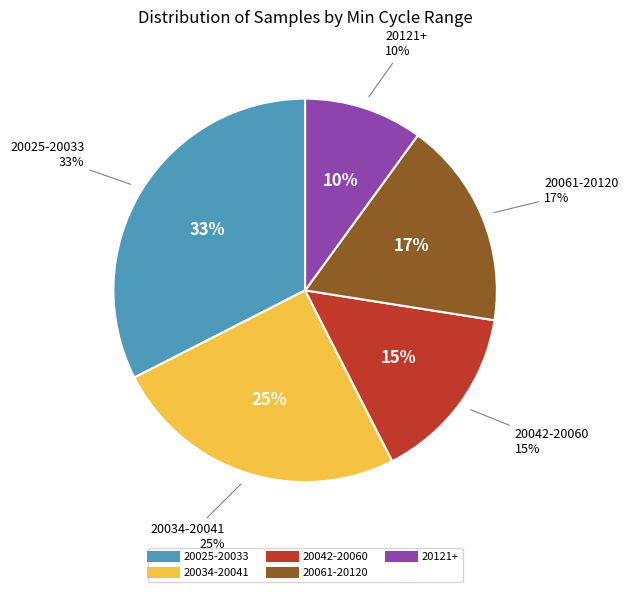

Does 28/20479 represent more than half of the total?

No